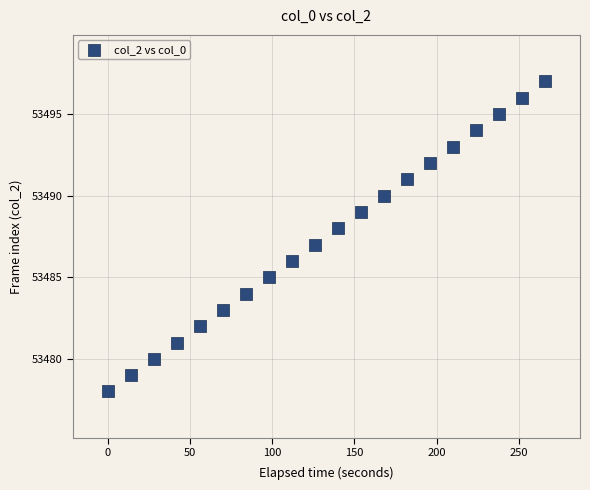

What is the range of Y values (max minus min)?

19